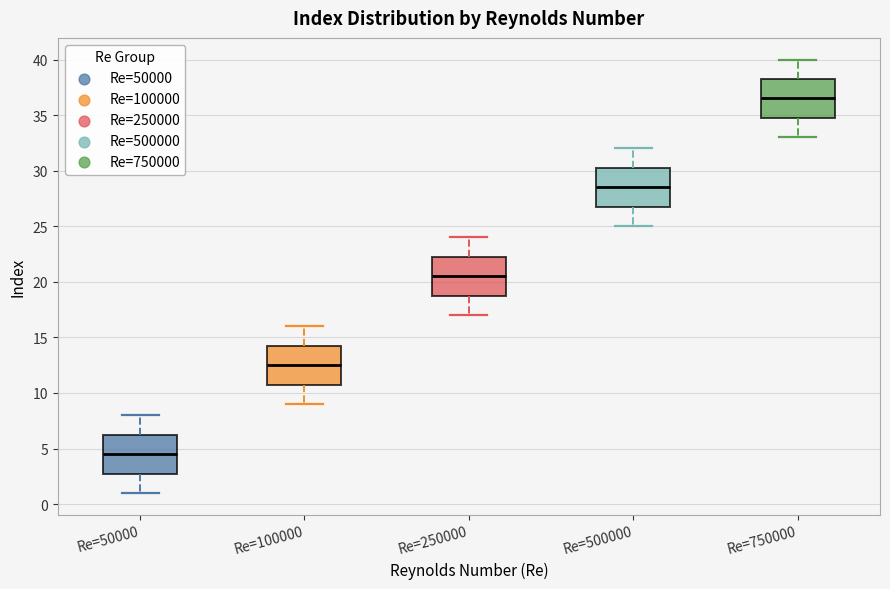

Reading left to right, transcribe this box plot: for each box, give where its median line is, the range the box spans, and where its two whiskers end, as read against the y-axis. The values are not printed on the chart, so give them approximately, as read against the axis.

Re=50000: median 4.5, box 3.0 to 6.5, whiskers 1.0 to 8.0
Re=100000: median 12.5, box 11.0 to 14.5, whiskers 9.0 to 16.0
Re=250000: median 20.5, box 19.0 to 22.5, whiskers 17.0 to 24.0
Re=500000: median 28.5, box 27.0 to 30.5, whiskers 25.0 to 32.0
Re=750000: median 36.5, box 35.0 to 38.5, whiskers 33.0 to 40.0